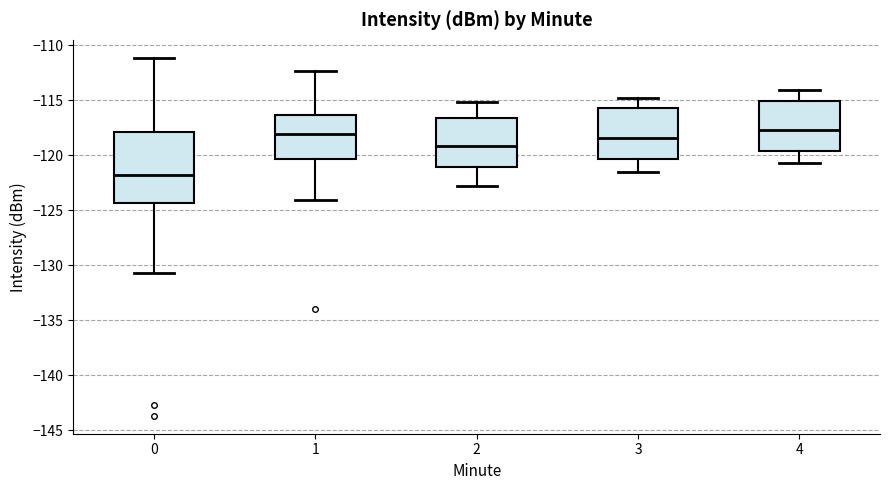

Which box is the tallest, from its lower edge to its upper edge?

0